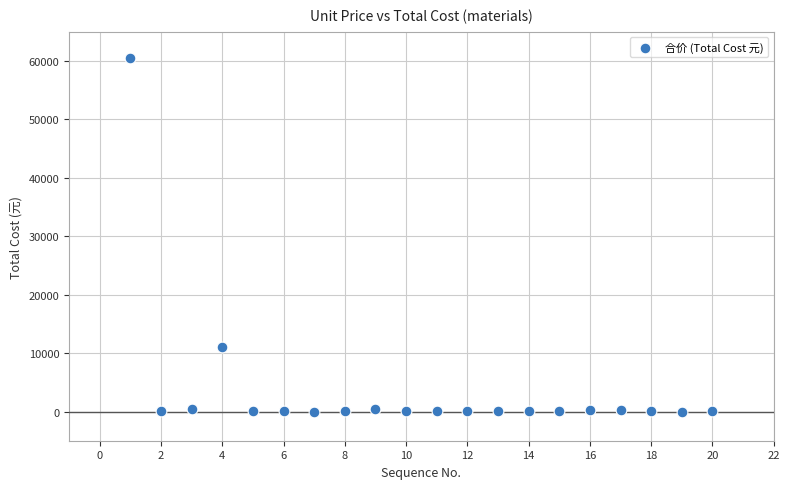

What is the range of Y values (max minus min)?

60543.6